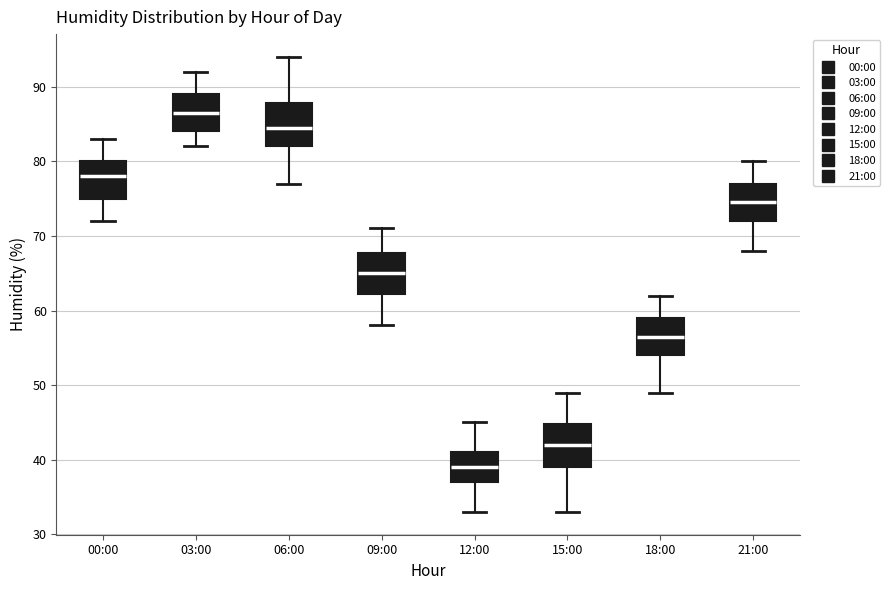

Which box has the highest median line?

03:00